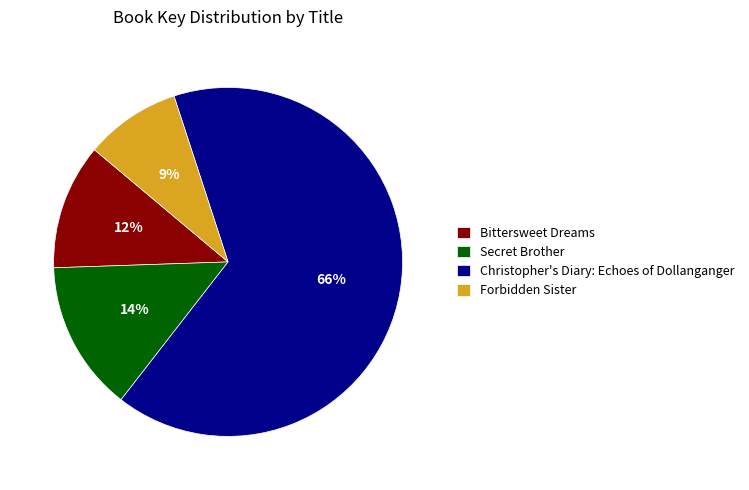

How many slices are in this pie chart?

4